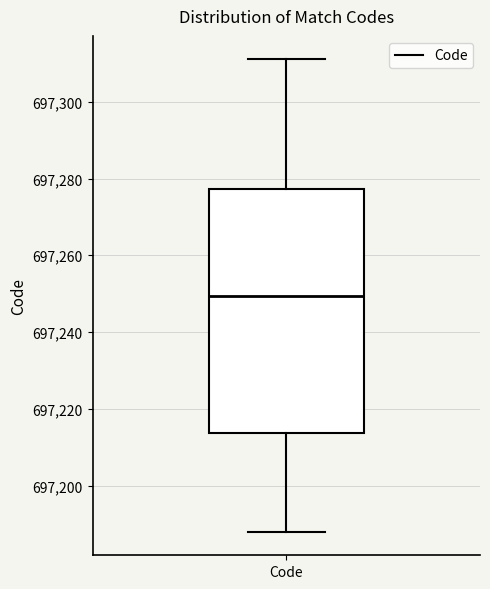

Where does the upper whisker of the box for Code end on the y-axis? The values are not printed on the chart, so give them approximately, as read against the axis.

697312